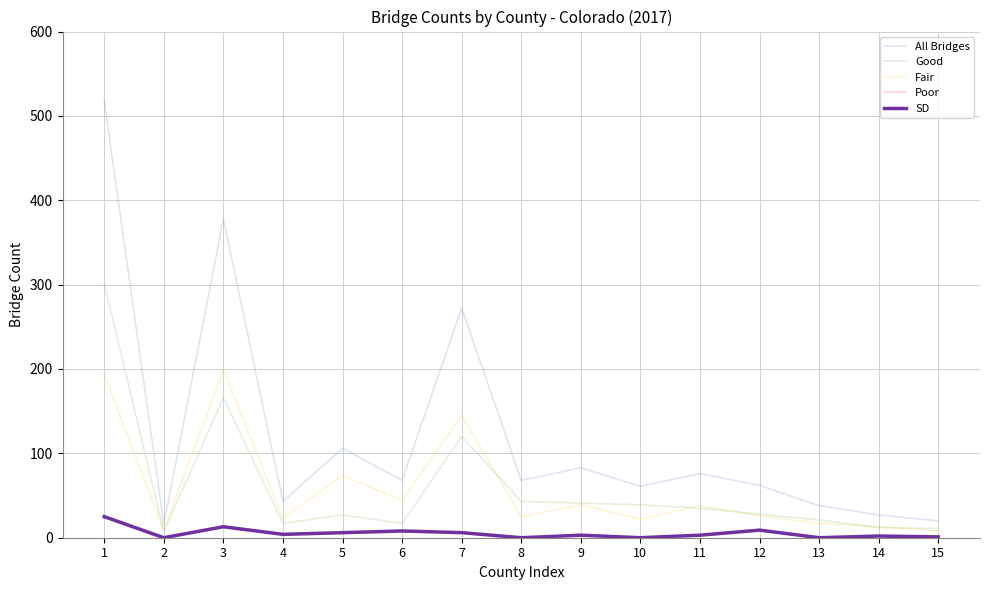

True or false: All Bridges and Poor cross at least once.

False